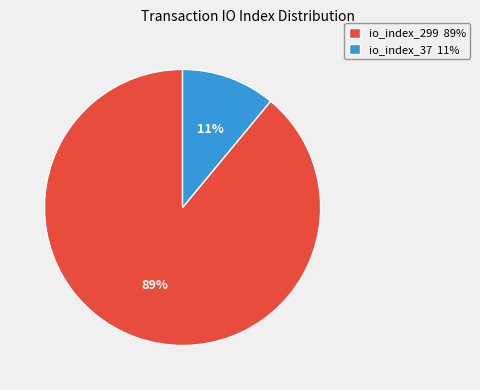

How many segments does this pie chart have?

2